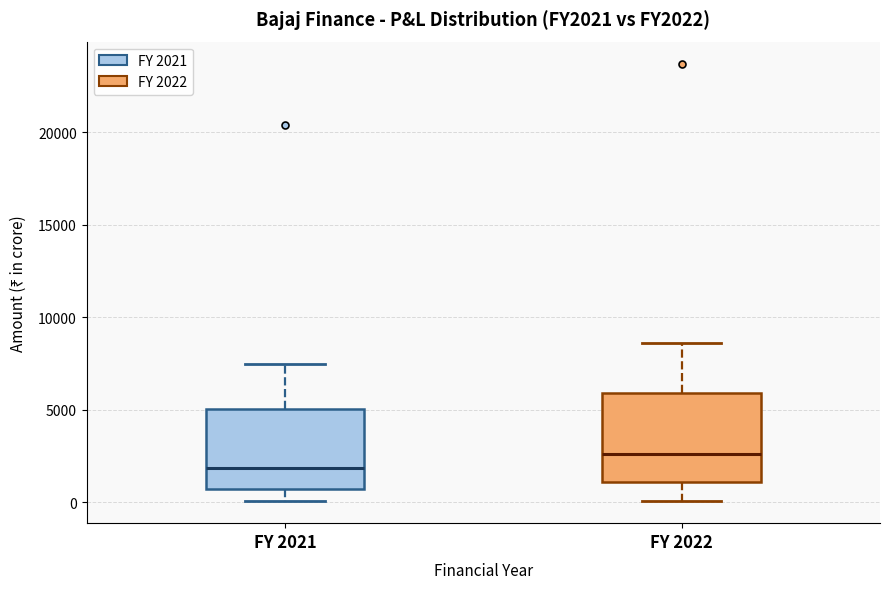

Which box's median line is the highest?

FY 2022